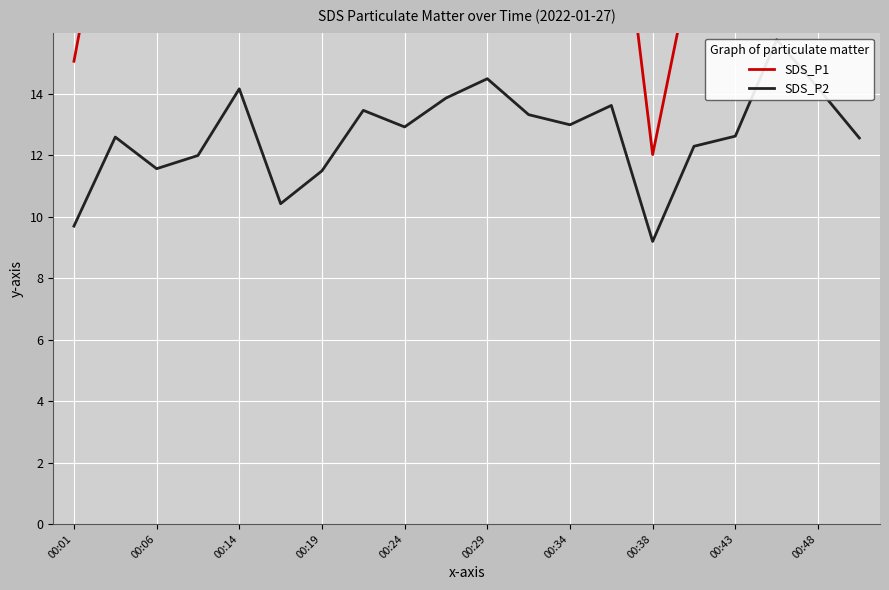

At which category is the sum across all series the highest?

00:48